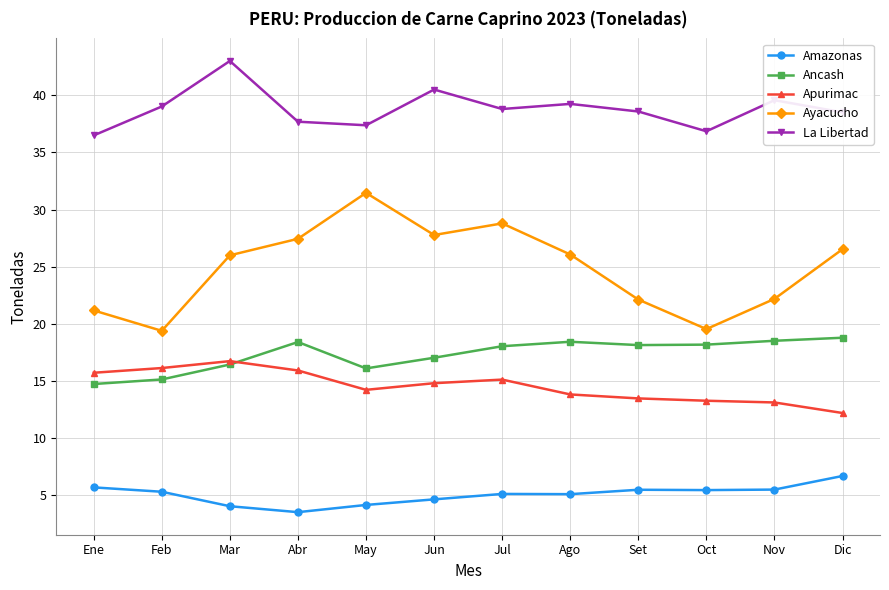

What is the label of the 12th point from the left?

Dic